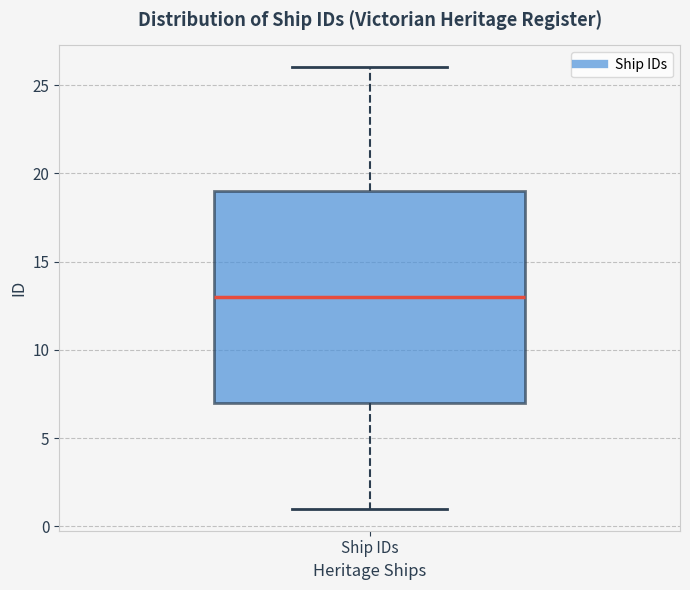

Transcribe this box plot: give where the median line is, the range the box spans, and where the two whiskers end, as read against the y-axis. The values are not printed on the chart, so give them approximately, as read against the axis.

median 13, box 7 to 19, whiskers 1 to 26